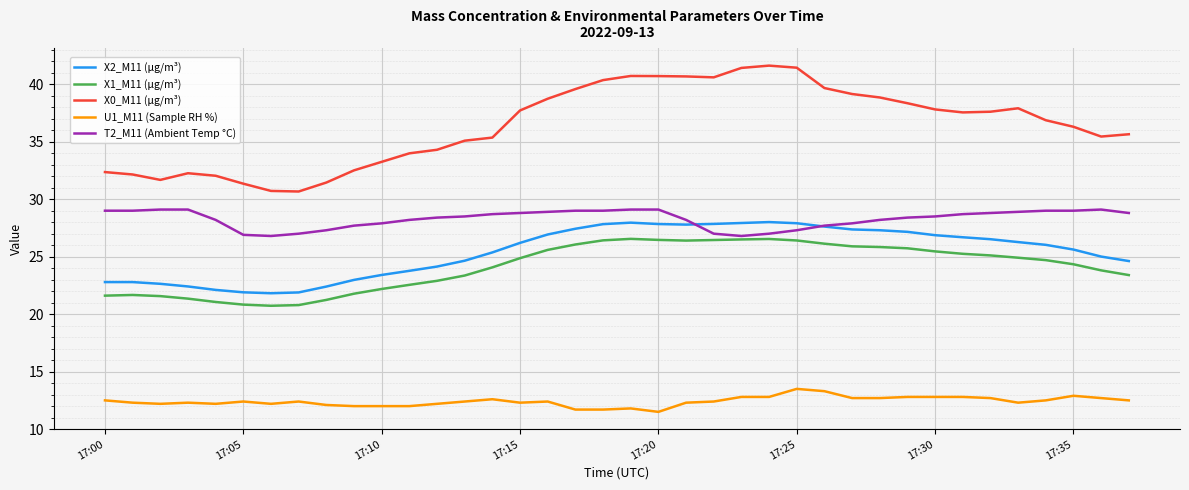

Which series has the largest total across all categories?

X0_M11 (μg/m³)